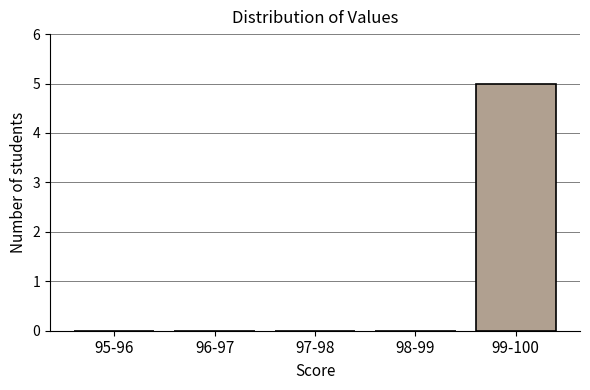

Reading left to right, what are all the values shown in this chart?

95-96=0	96-97=0	97-98=0	98-99=0	99-100=5